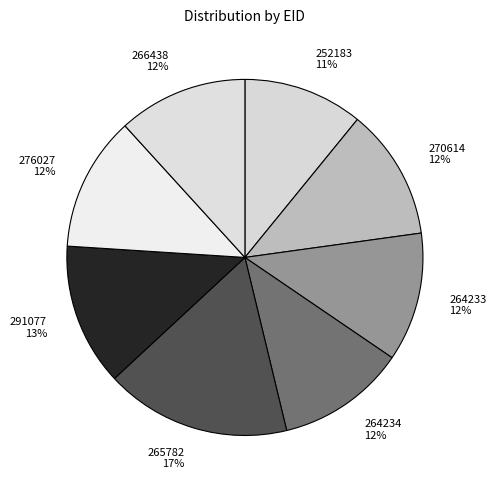

To the nearest percent, what percentage of the pie is 264233?

12%